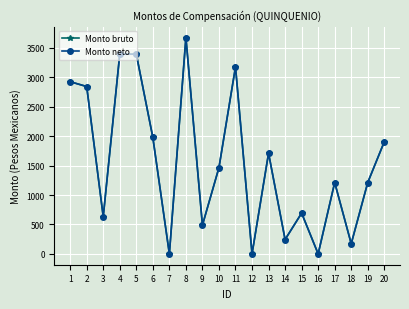

Does the chart display data point markers on the line(s)?

Yes